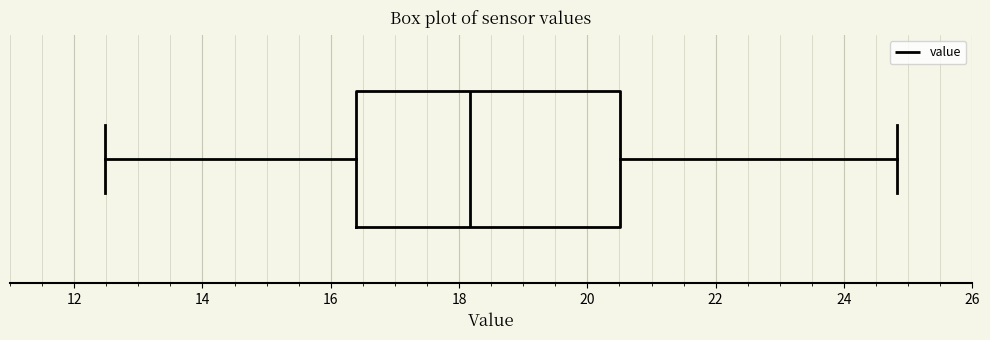

Transcribe this box plot: give where the median line is, the range the box spans, and where the two whiskers end, as read against the x-axis. The values are not printed on the chart, so give them approximately, as read against the axis.

median 18.2, box 16.4 to 20.6, whiskers 12.4 to 24.8